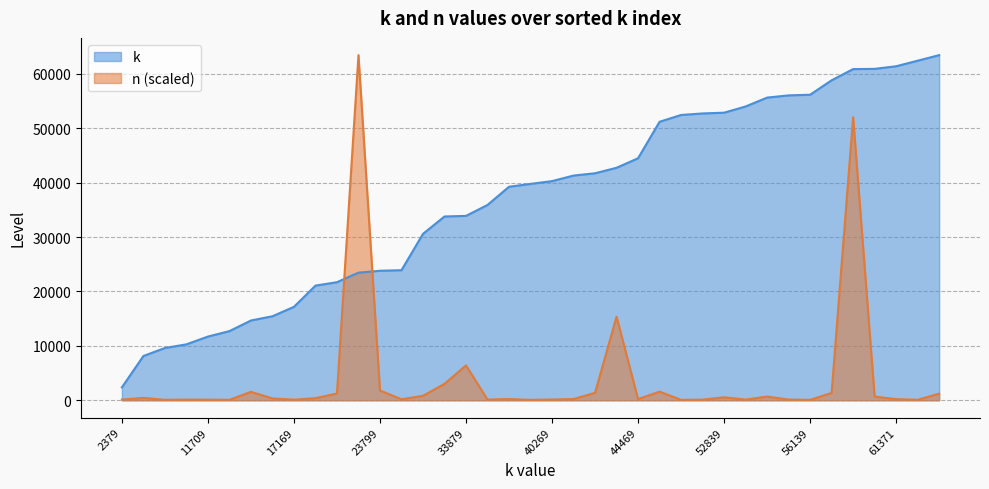

Between 9609 and 60849, which series saw the biggest shift?

n